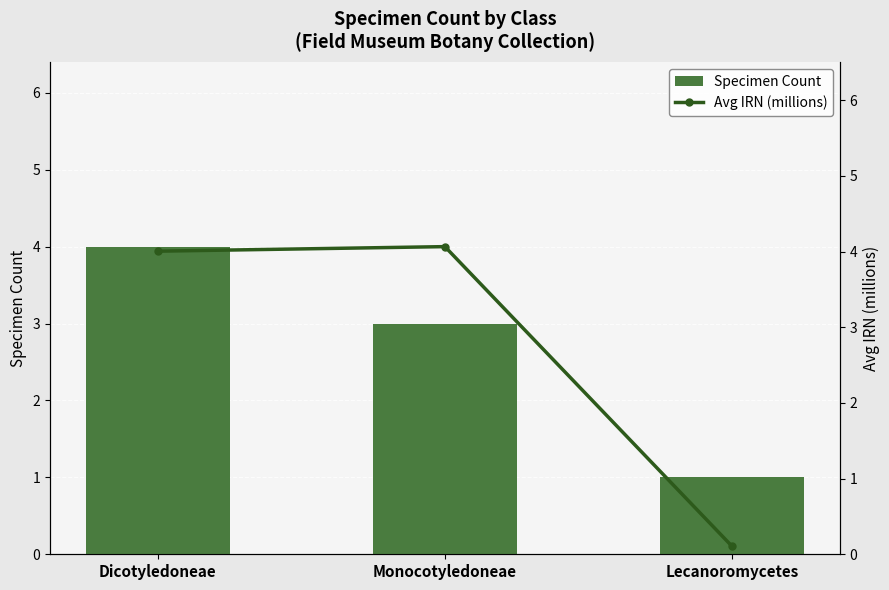

What is the highest value of the Specimen Count series?

4